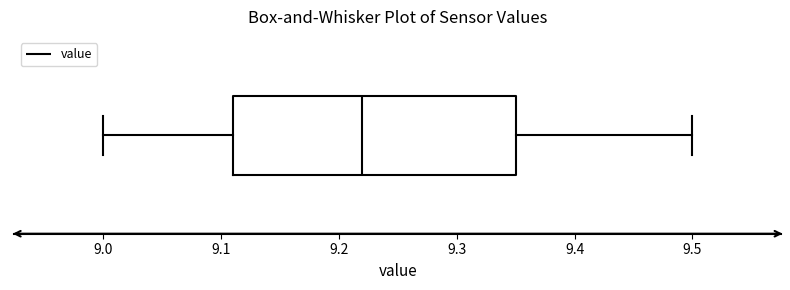

Transcribe this box plot: give where the median line is, the range the box spans, and where the two whiskers end, as read against the x-axis. The values are not printed on the chart, so give them approximately, as read against the axis.

median 9.22, box 9.11 to 9.35, whiskers 9.00 to 9.50